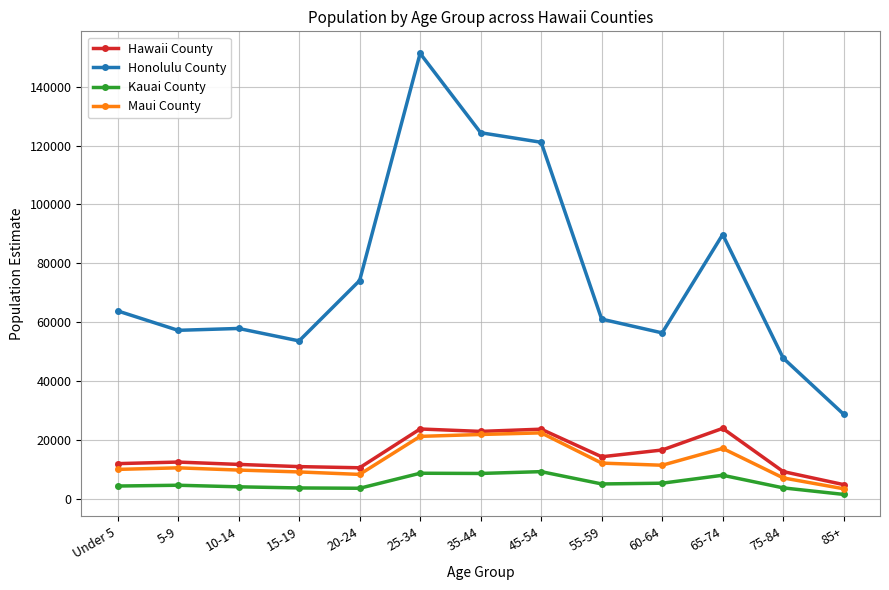

True or false: Honolulu County and Maui County intersect in this chart.

False